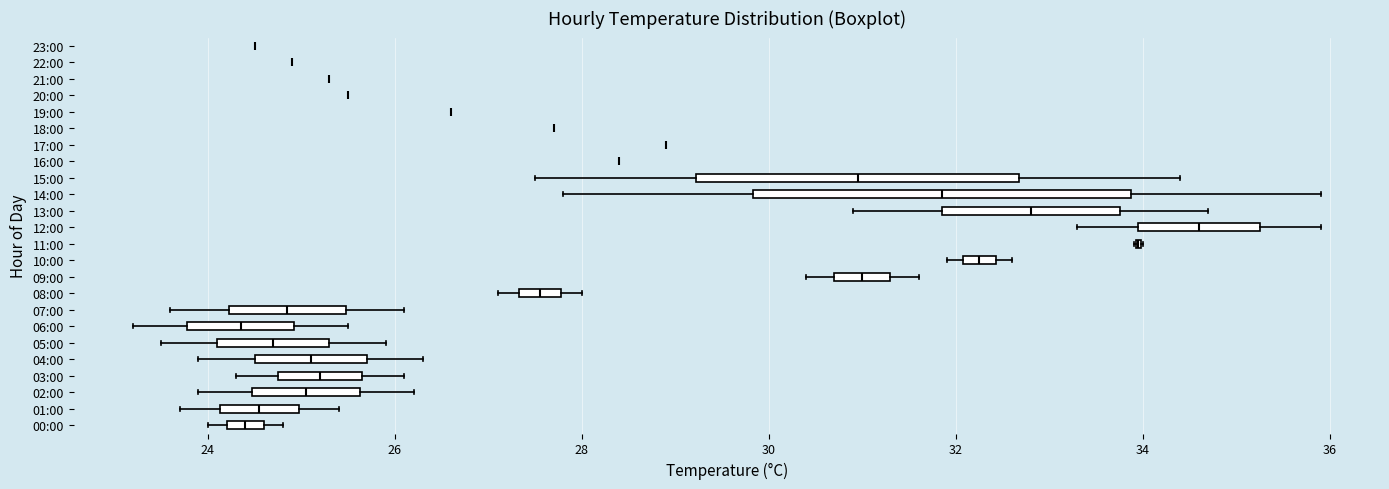

Reading bottom to top, read every box against the x-axis: the position of its median line, the range the box covers, and the ends of its whiskers. The values are not printed on the chart, so give them approximately, as read against the axis.

00:00: median 24.4, box 24.2 to 24.6, whiskers 24.0 to 24.8
01:00: median 24.6, box 24.2 to 25.0, whiskers 23.8 to 25.4
02:00: median 25.0, box 24.4 to 25.6, whiskers 24.0 to 26.2
03:00: median 25.2, box 24.8 to 25.6, whiskers 24.4 to 26.2
04:00: median 25.2, box 24.6 to 25.8, whiskers 24.0 to 26.4
05:00: median 24.8, box 24.2 to 25.4, whiskers 23.6 to 26.0
06:00: median 24.4, box 23.8 to 25.0, whiskers 23.2 to 25.6
07:00: median 24.8, box 24.2 to 25.4, whiskers 23.6 to 26.2
08:00: median 27.6, box 27.4 to 27.8, whiskers 27.2 to 28.0
09:00: median 31.0, box 30.8 to 31.4, whiskers 30.4 to 31.6
10:00: median 32.2, box 32.0 to 32.4, whiskers 32.0 (left of the box's left edge) to 32.6
11:00: box collapsed to a line at 34.0, whiskers 34.0 to 34.0
12:00: median 34.6, box 34.0 to 35.2, whiskers 33.4 to 36.0
13:00: median 32.8, box 31.8 to 33.8, whiskers 31.0 to 34.8
14:00: median 31.8, box 29.8 to 33.8, whiskers 27.8 to 36.0
15:00: median 31.0, box 29.2 to 32.6, whiskers 27.6 to 34.4
16:00: box collapsed to a line at 28.4, whiskers 28.4 to 28.4
17:00: box collapsed to a line at 29.0, whiskers 29.0 to 29.0
18:00: box collapsed to a line at 27.8, whiskers 27.8 to 27.8
19:00: box collapsed to a line at 26.6, whiskers 26.6 to 26.6
20:00: box collapsed to a line at 25.6, whiskers 25.6 to 25.6
21:00: box collapsed to a line at 25.4, whiskers 25.4 to 25.4
22:00: box collapsed to a line at 25.0, whiskers 25.0 to 25.0
23:00: box collapsed to a line at 24.6, whiskers 24.6 to 24.6